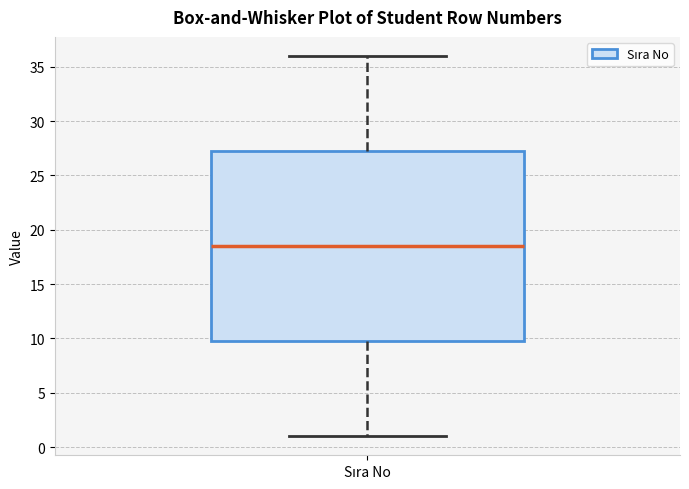

Transcribe this box plot: give where the median line is, the range the box spans, and where the two whiskers end, as read against the y-axis. The values are not printed on the chart, so give them approximately, as read against the axis.

median 18.5, box 10.0 to 27.5, whiskers 1.0 to 36.0